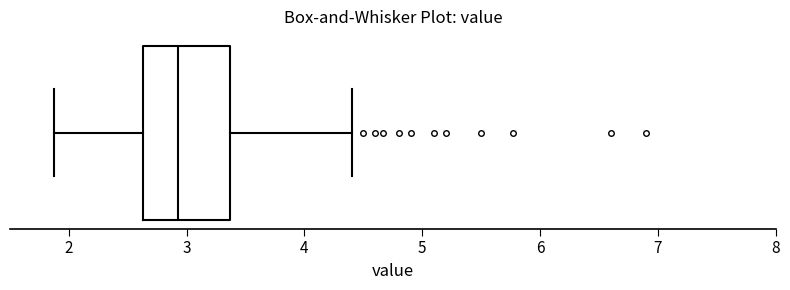

Read this box plot against the x-axis: the position of the median line, the range covered by the box, and the ends of both whiskers. The values are not printed on the chart, so give them approximately, as read against the axis.

median 2.9, box 2.6 to 3.4, whiskers 1.9 to 4.4